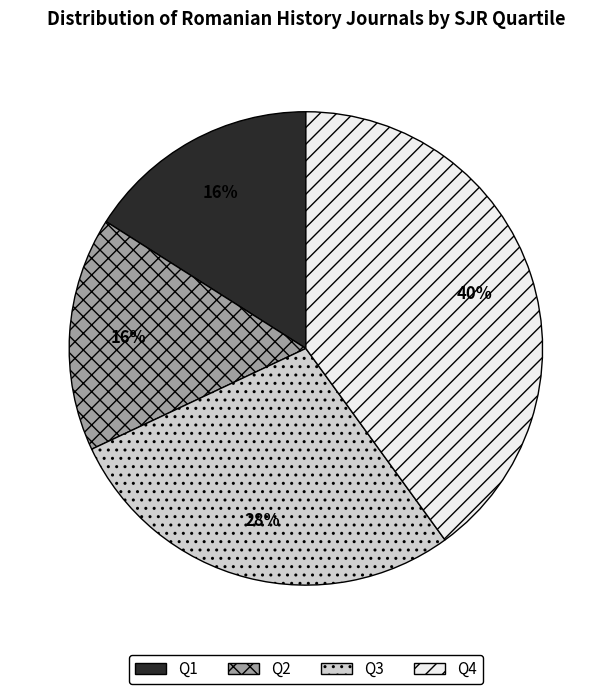

Count the number of slices in the pie.

4